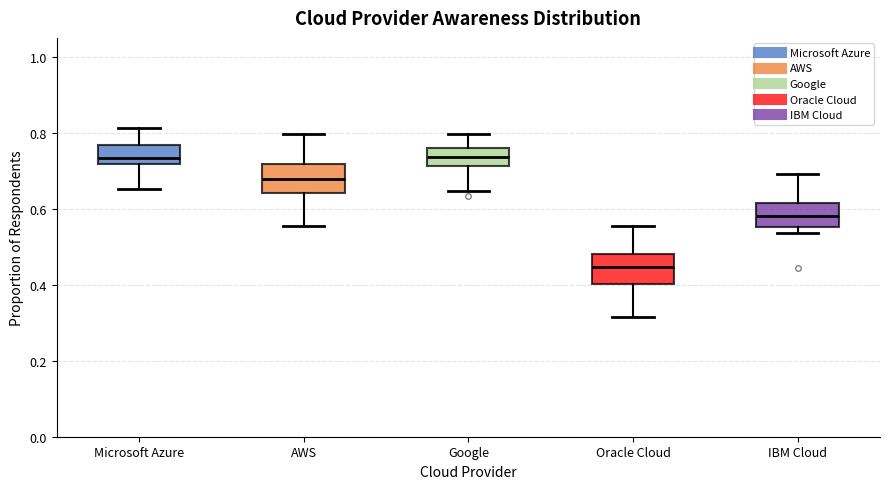

Reading left to right, transcribe this box plot: for each box, give where its median line is, the range the box spans, and where its two whiskers end, as read against the y-axis. The values are not printed on the chart, so give them approximately, as read against the axis.

Microsoft Azure: median 0.74, box 0.72 to 0.76, whiskers 0.66 to 0.82
AWS: median 0.68, box 0.64 to 0.72, whiskers 0.56 to 0.80
Google: median 0.74, box 0.72 to 0.76, whiskers 0.64 to 0.80
Oracle Cloud: median 0.44, box 0.40 to 0.48, whiskers 0.32 to 0.56
IBM Cloud: median 0.58, box 0.56 to 0.62, whiskers 0.54 to 0.70